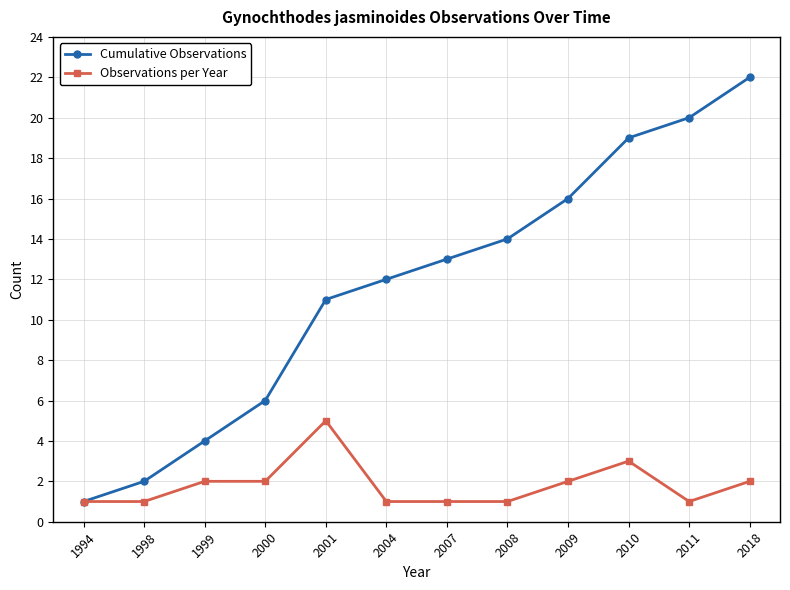

At 1998, list the series in order from largest to smallest.

Cumulative Observations, Observations per Year